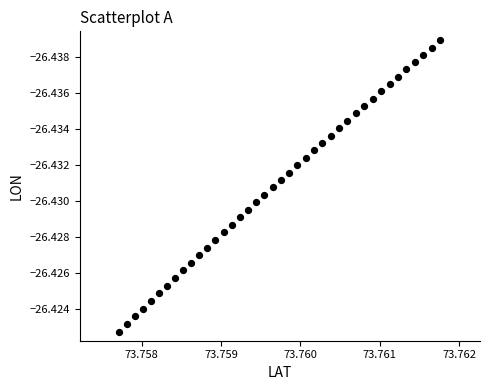

Count the number of points in this scatter plot.

40